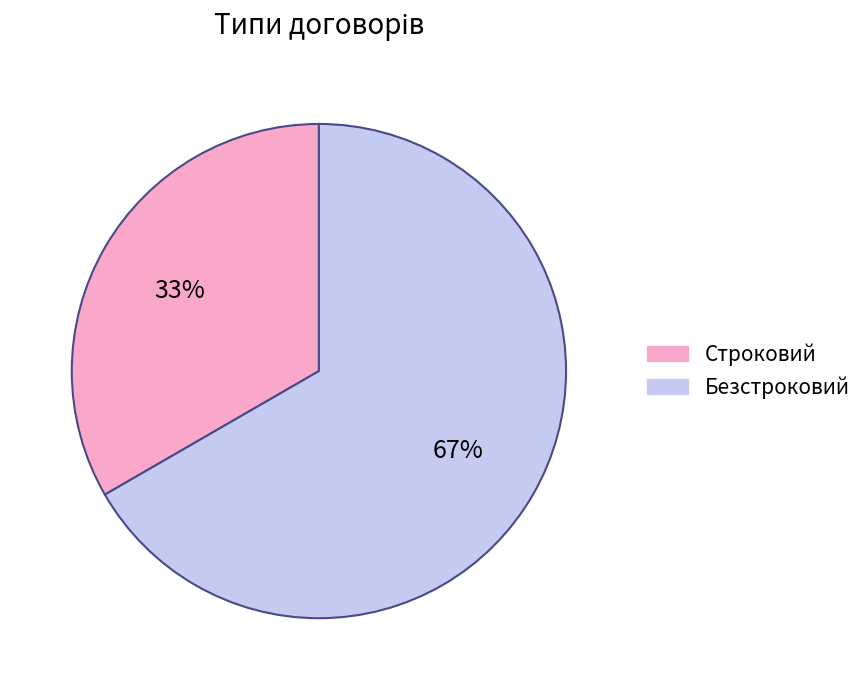

Do Безстроковий and Строковий together represent more than half of the pie?

Yes